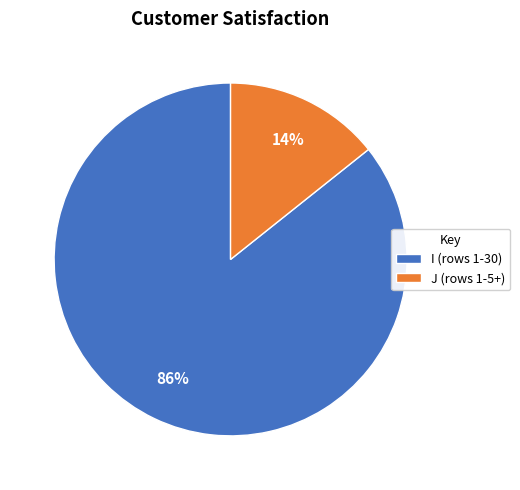

What is the smallest slice in the pie chart?

J (rows 1-5+)